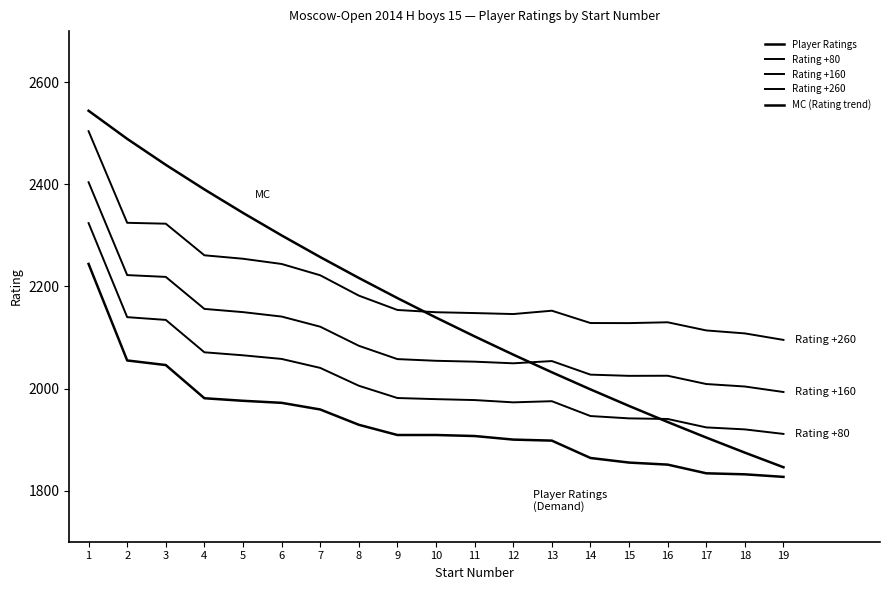

How many lines are shown in the chart?

5